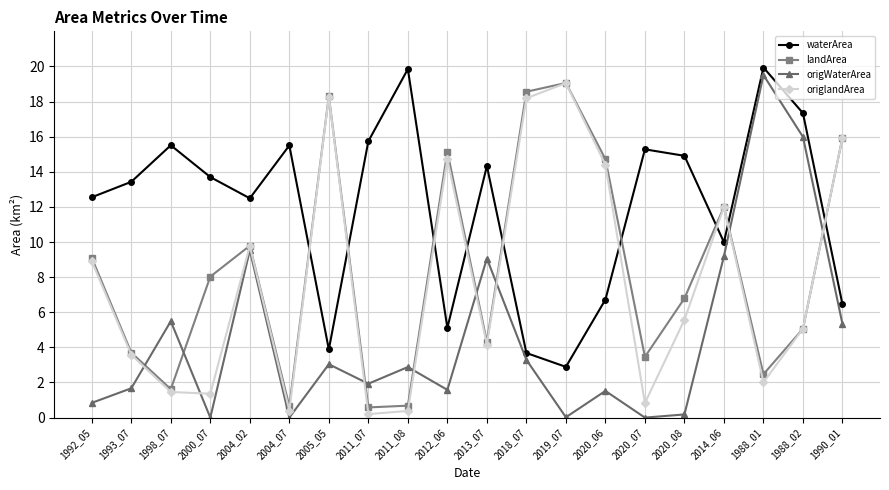

What is the value of the origlandArea point at the 1st from the left?

8.9